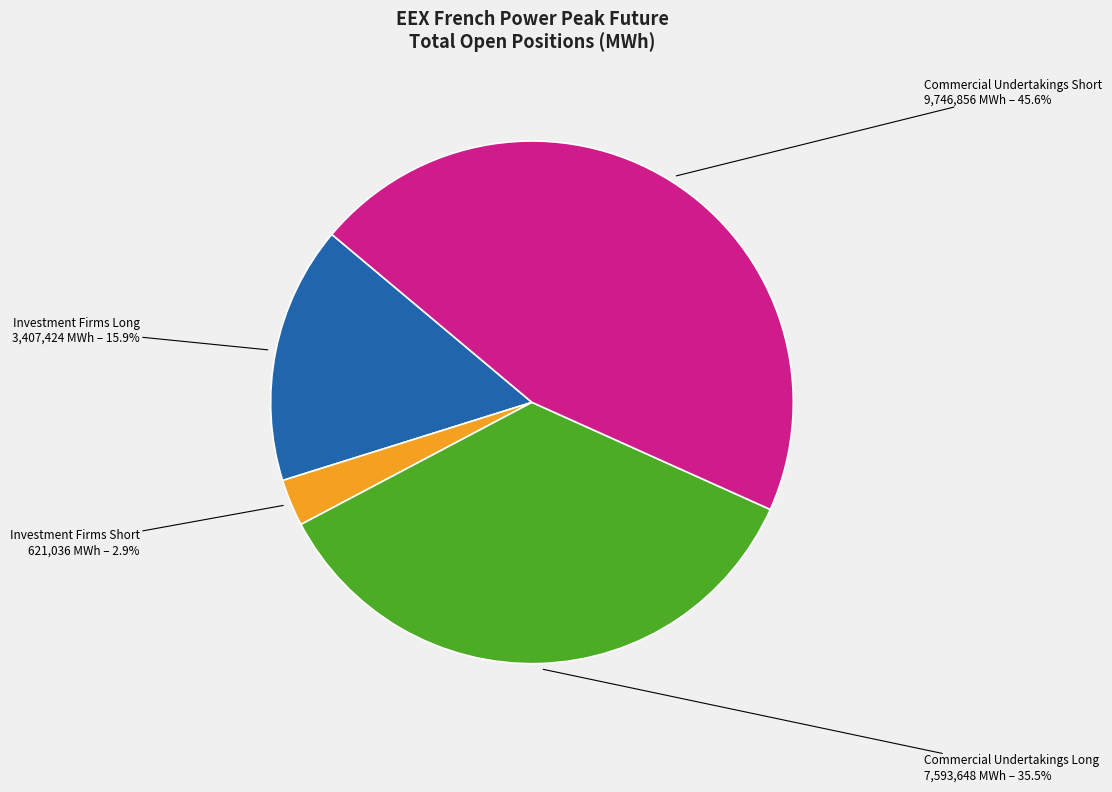

Is there any slice that represents more than half of the pie?

No